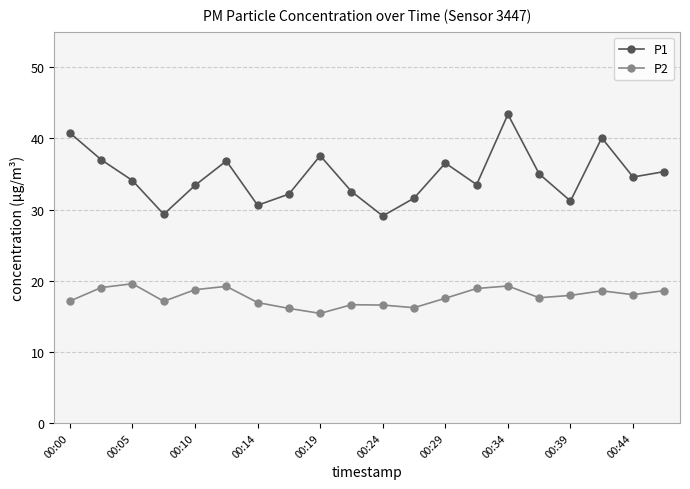

Which series has the largest total across all categories?

P1